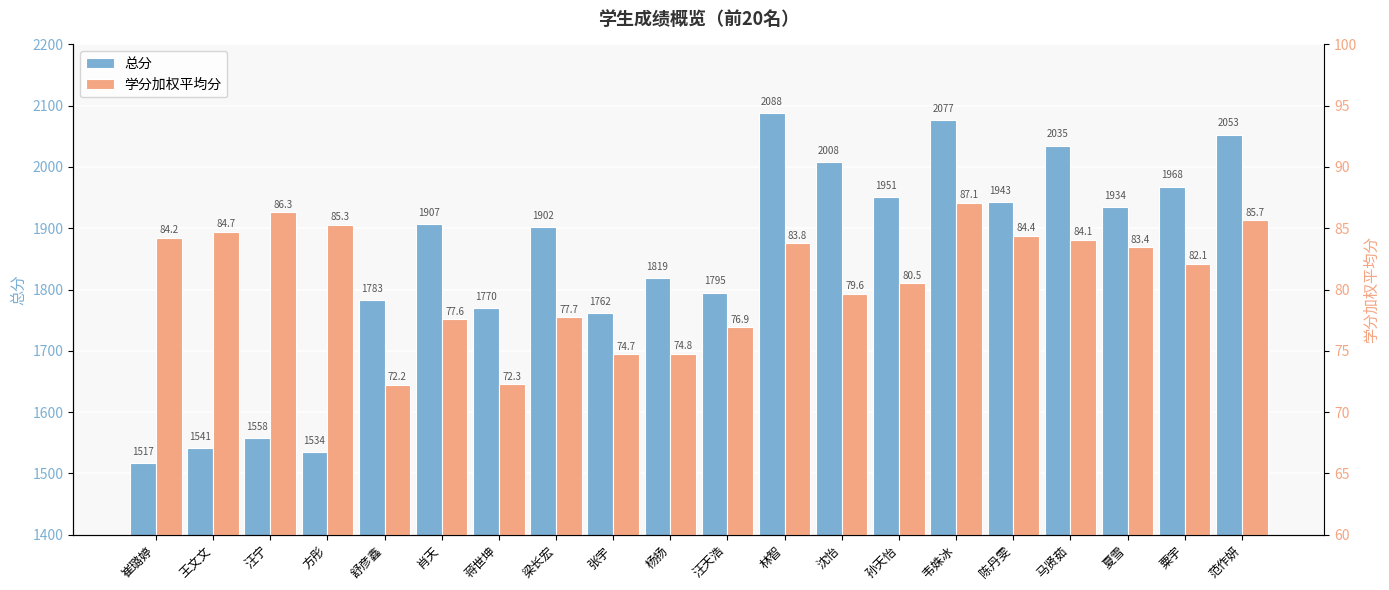

At how many categories does at least one series exceed 851?

20